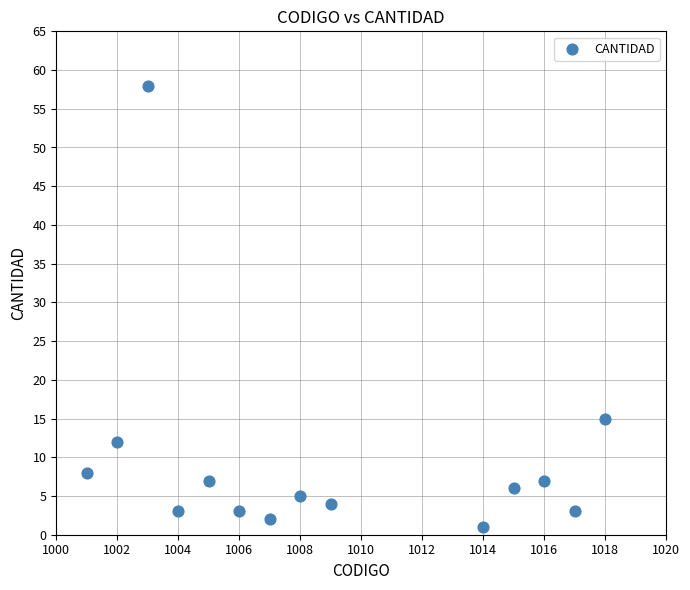

What is the range of X values (max minus min)?

17